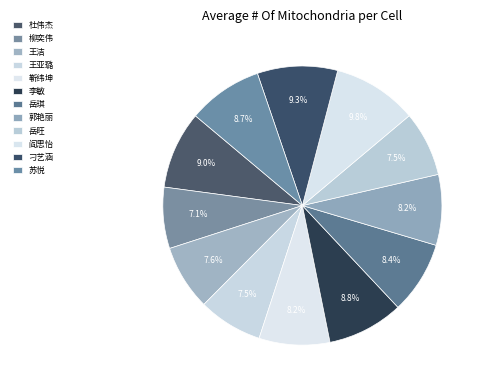

How many segments does this pie chart have?

12